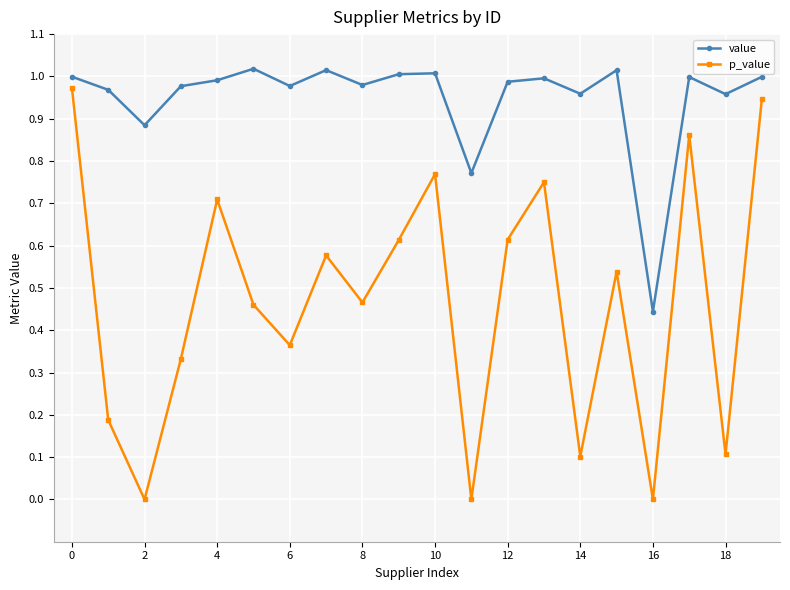

Does the chart have visible grid lines?

Yes